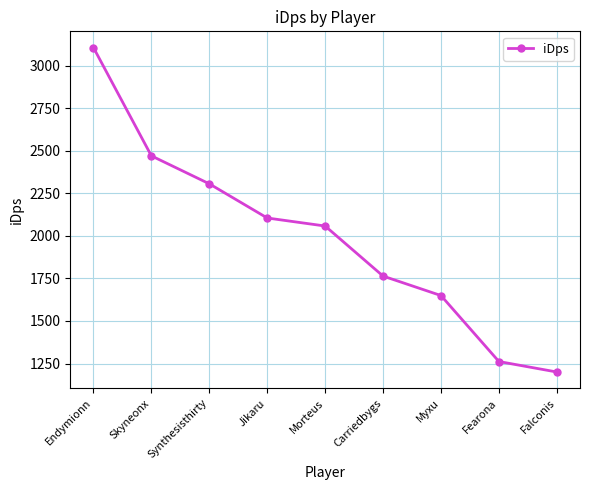

What is the sum of all values?

17918.2